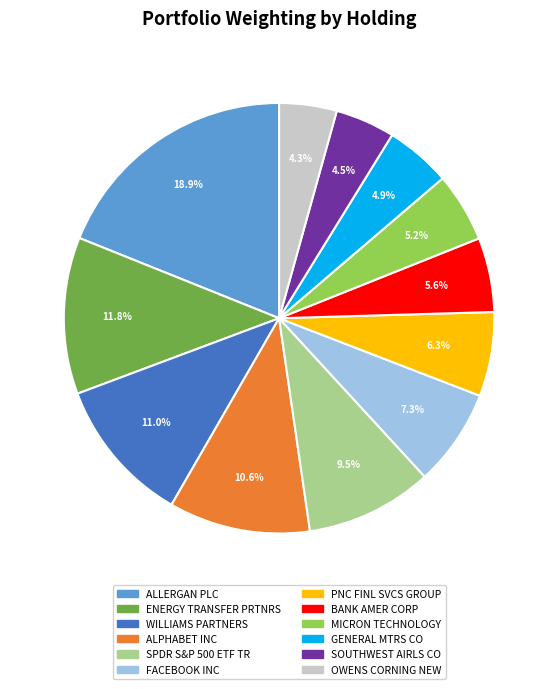

Does SOUTHWEST AIRLS CO account for over 50% of the chart?

No